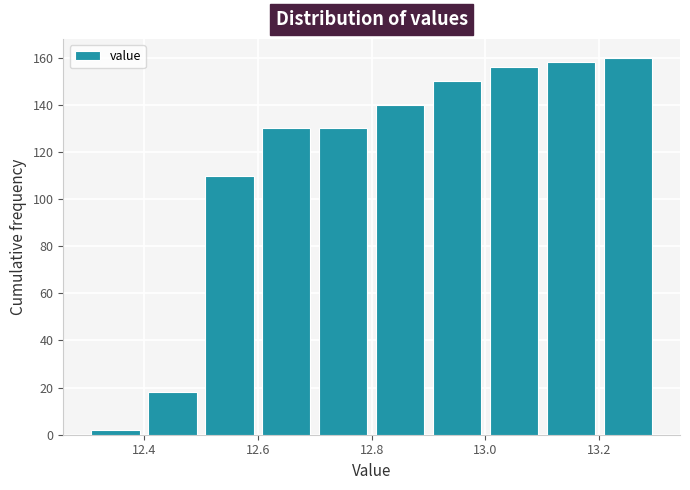

What is the height of the bar covering 13.0 to 13.1 on the x-axis? The values are not printed on the chart, so give them approximately, as read against the axis.

156